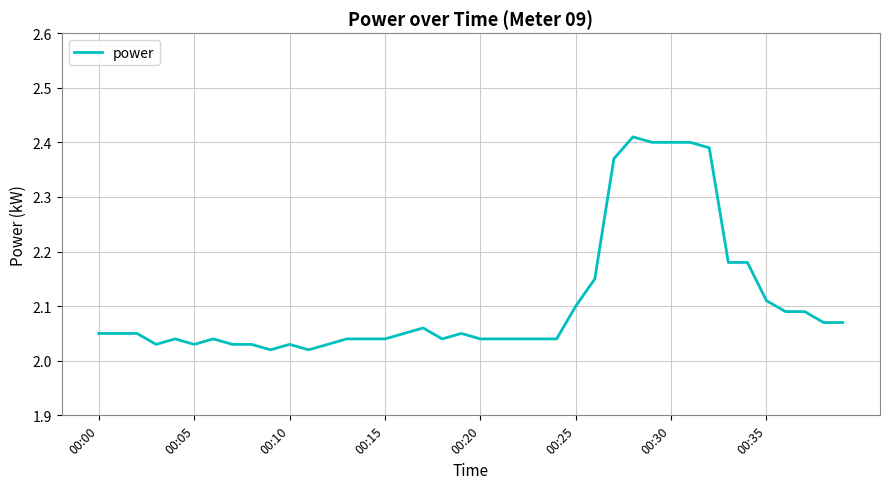

What is the difference between the maximum and minimum values?

0.4